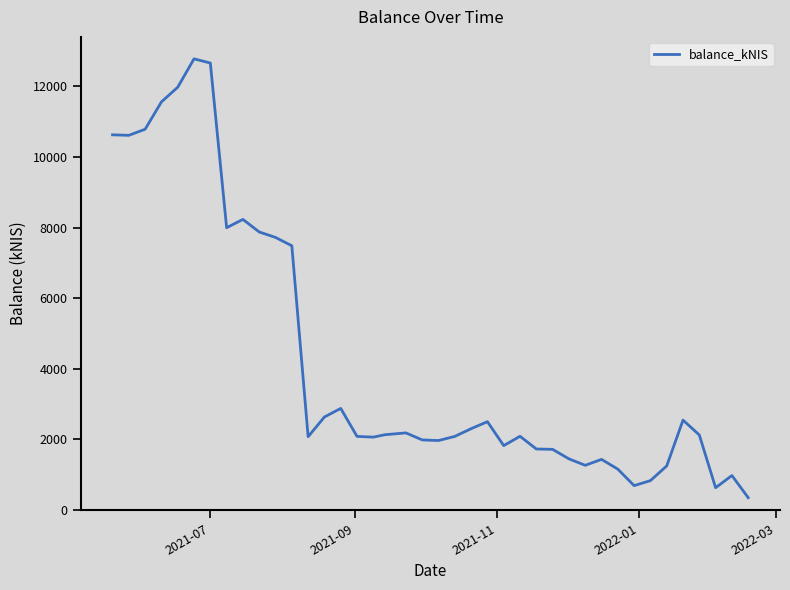

What is the minimum value shown in the chart?

343.3